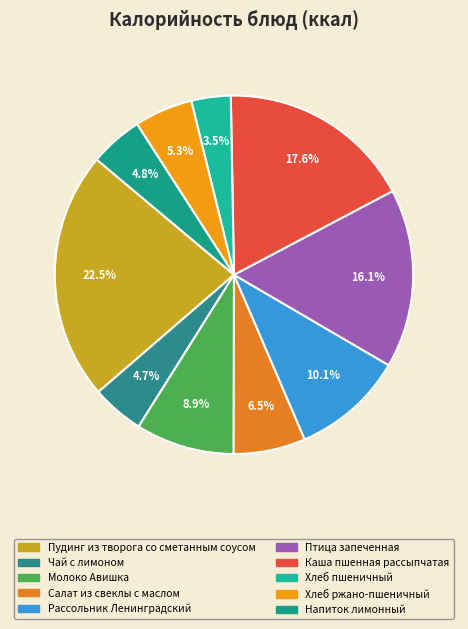

Count the number of slices in the pie.

10